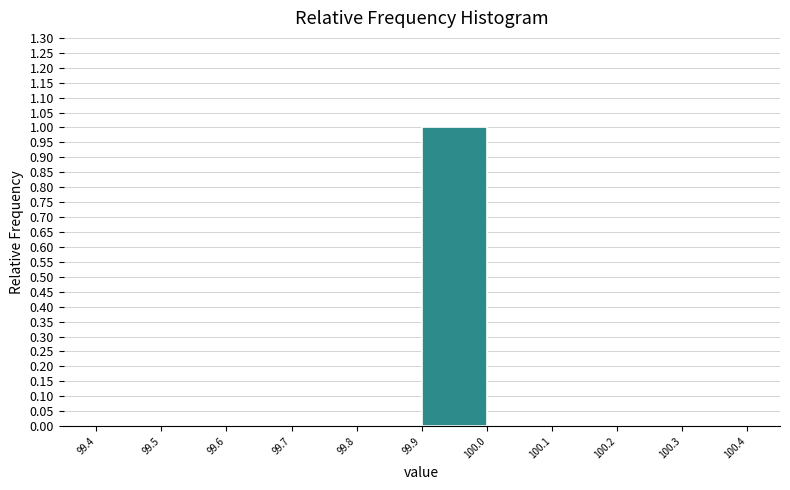

Which range on the x-axis has the tallest bar?

99.9 to 100.0